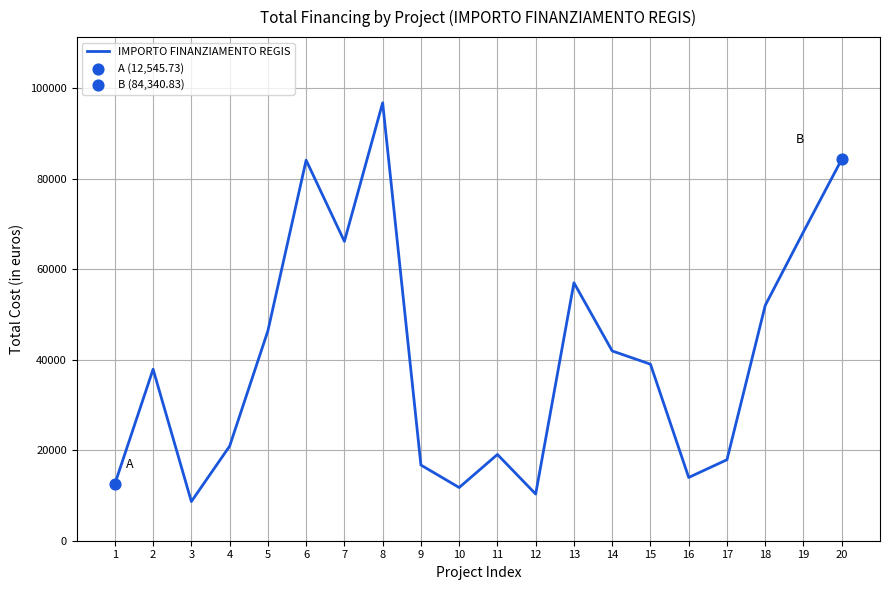

What is the ratio of the value at 15 to the value at 8?

0.4